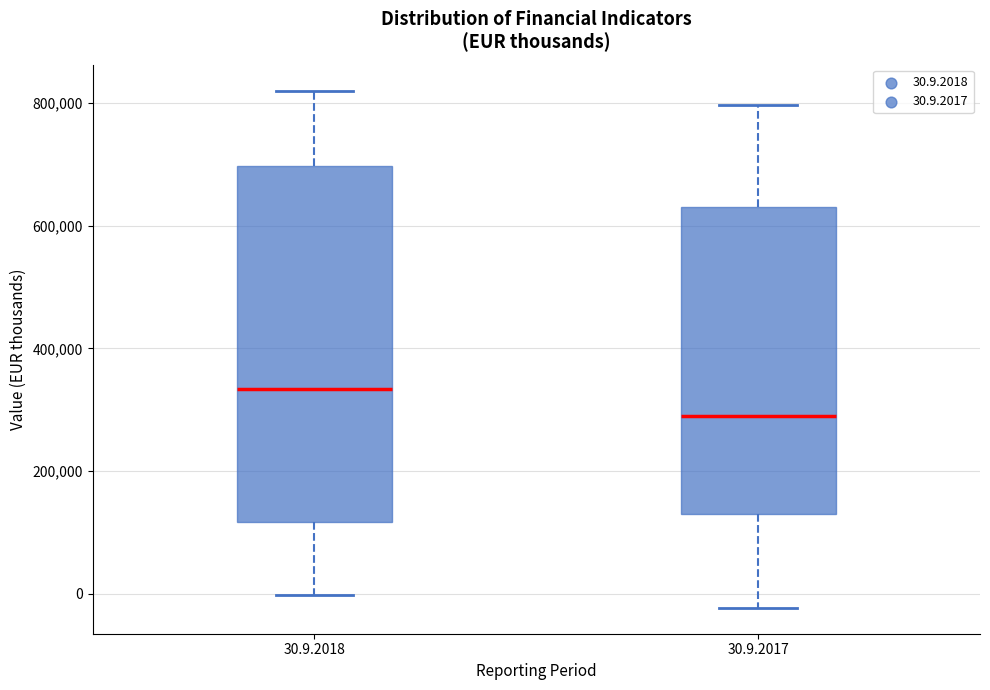

Reading left to right, read every box against the y-axis: the position of its median line, the range the box covers, and the ends of its whiskers. The values are not printed on the chart, so give them approximately, as read against the axis.

30.9.2018: median 340000, box 120000 to 700000, whiskers 0 to 820000
30.9.2017: median 280000, box 140000 to 640000, whiskers -20000 to 800000